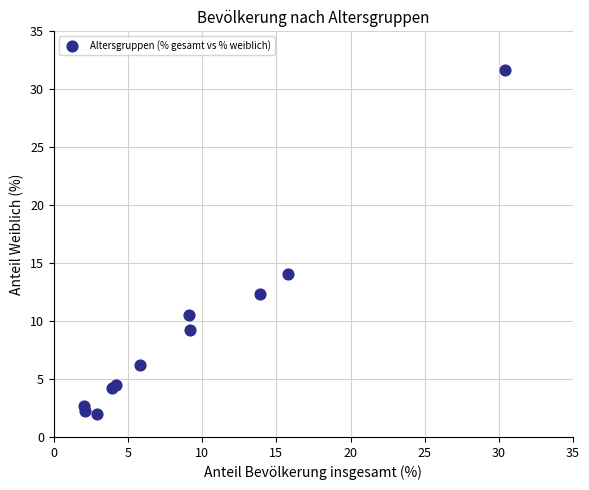

What Y value in the scatter plot is closest to 16?

14.1